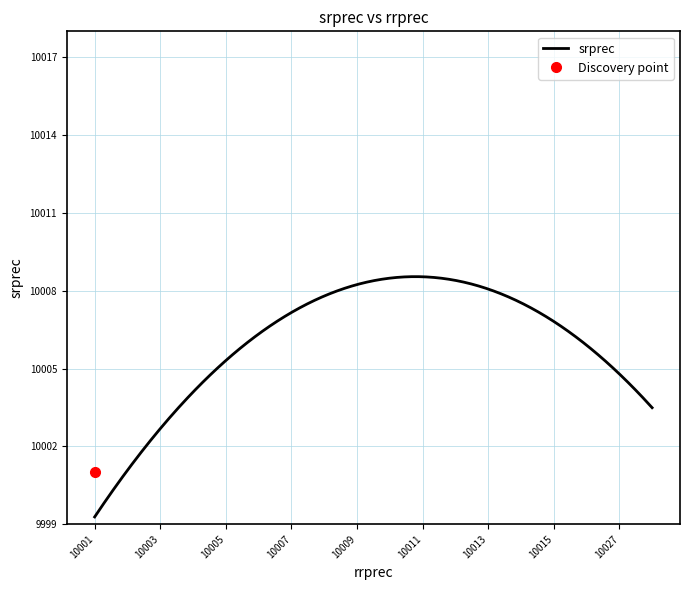

What is the minimum value for srprec?

9999.3